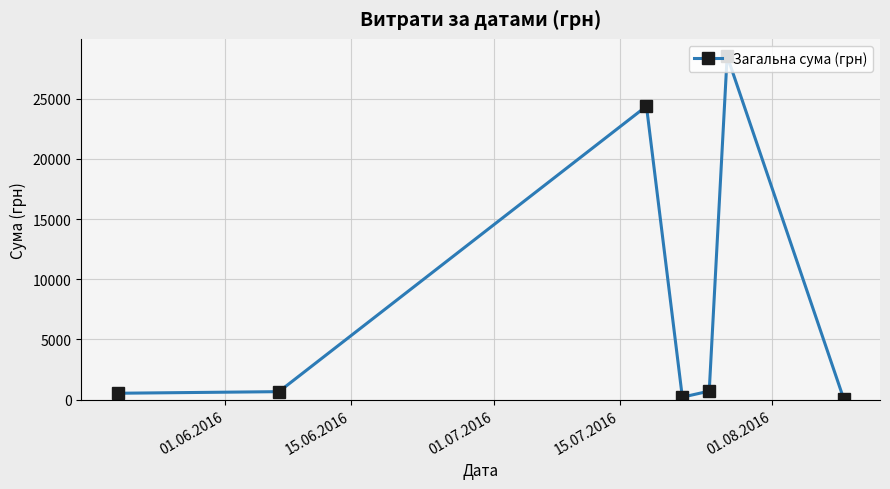

How many interior local peaks (higher than both neighbors) does the data have?

2